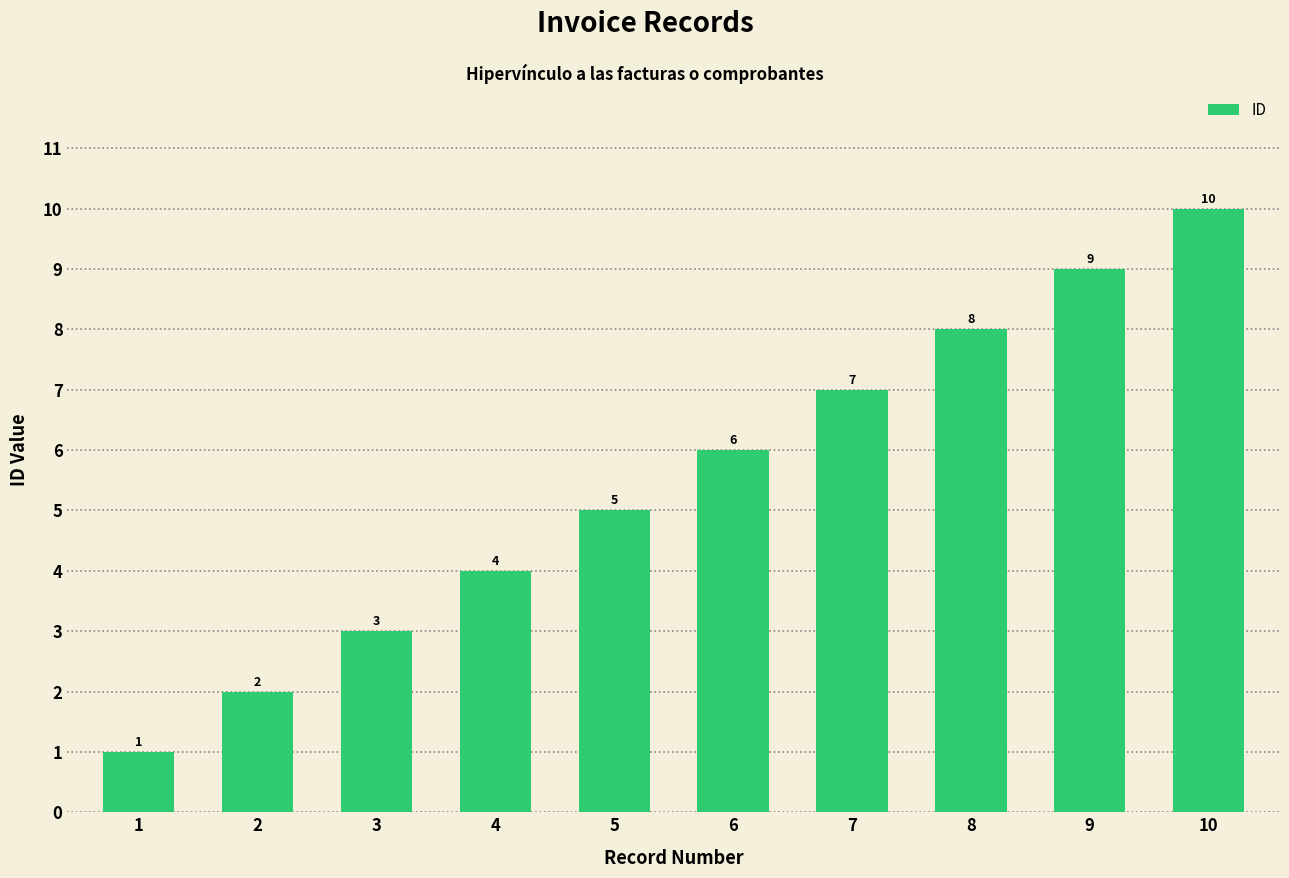

What is the difference between the second highest and minimum values?

8